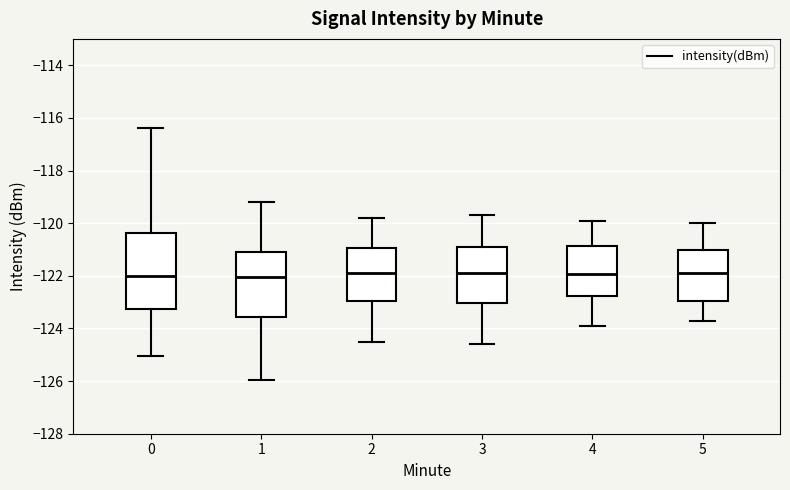

Reading left to right, transcribe this box plot: for each box, give where its median line is, the range the box spans, and where its two whiskers end, as read against the y-axis. The values are not printed on the chart, so give them approximately, as read against the axis.

0: median -122.0, box -123.2 to -120.4, whiskers -125.0 to -116.4
1: median -122.0, box -123.6 to -121.0, whiskers -126.0 to -119.2
2: median -121.8, box -123.0 to -121.0, whiskers -124.4 to -119.8
3: median -121.8, box -123.0 to -121.0, whiskers -124.6 to -119.6
4: median -122.0, box -122.8 to -120.8, whiskers -123.8 to -119.8
5: median -121.8, box -123.0 to -121.0, whiskers -123.6 to -120.0